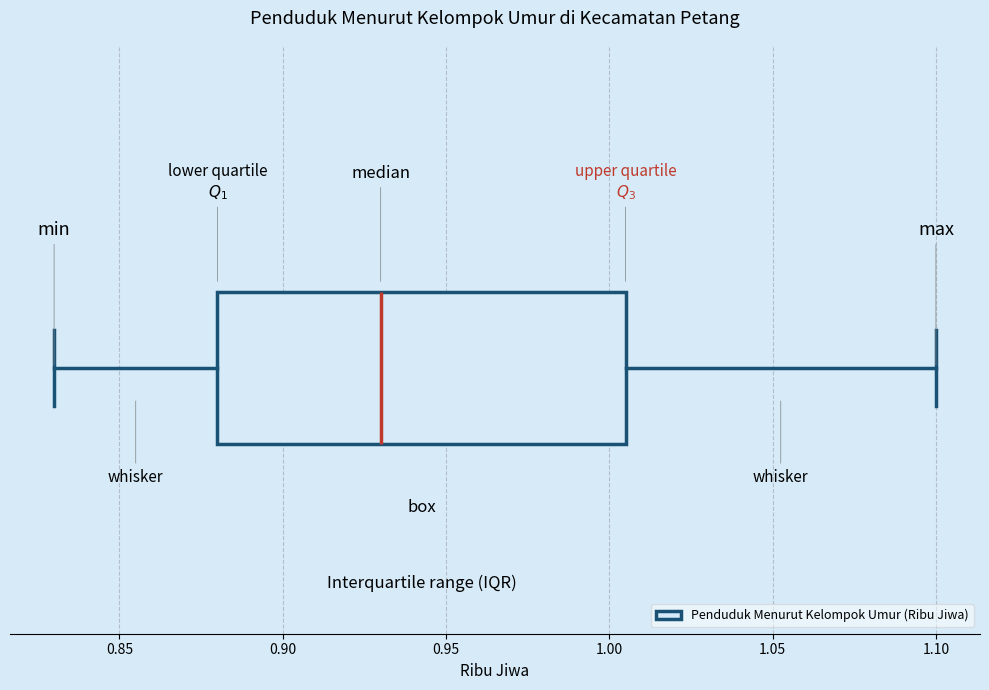

Transcribe this box plot: give where the median line is, the range the box spans, and where the two whiskers end, as read against the x-axis. The values are not printed on the chart, so give them approximately, as read against the axis.

median 0.930, box 0.880 to 1.005, whiskers 0.830 to 1.100